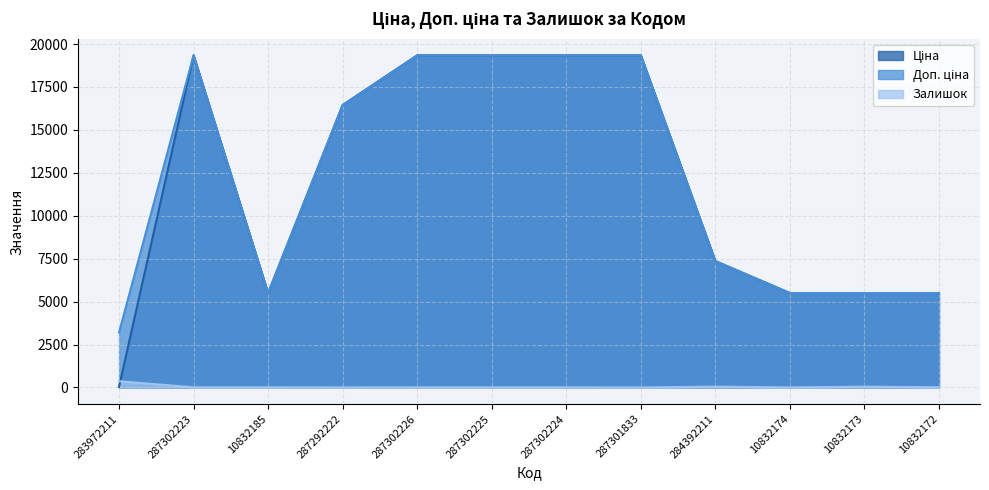

True or false: Доп. ціна and Ціна intersect in this chart.

False